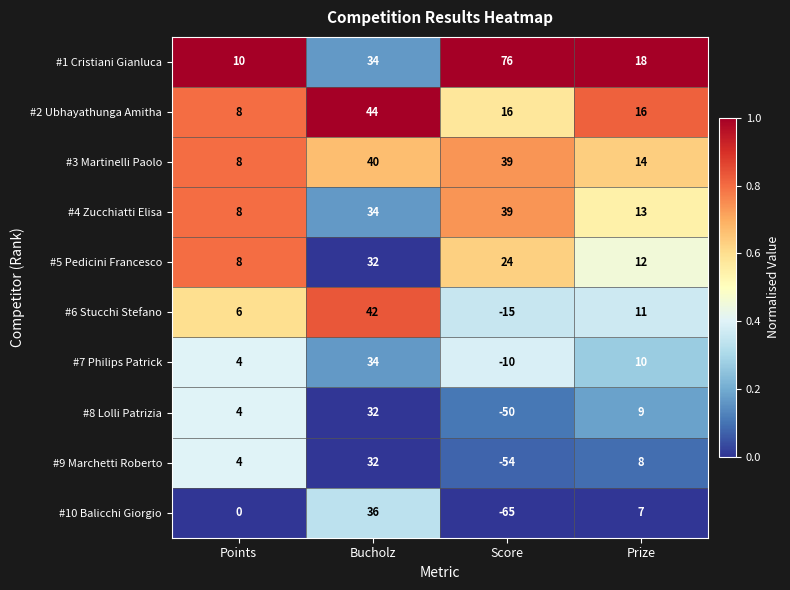

Is the value of #1 Cristiani Gianluca at Points greater than the value of #7 Philips Patrick at Points?

Yes